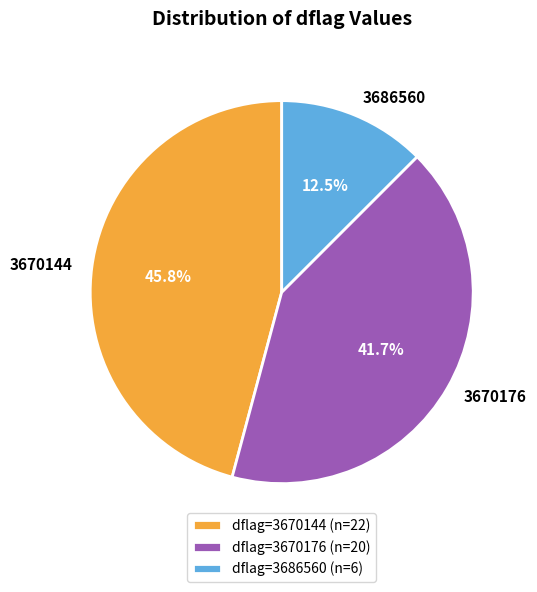

Which has a higher value, 3670176 or 3686560?

3670176